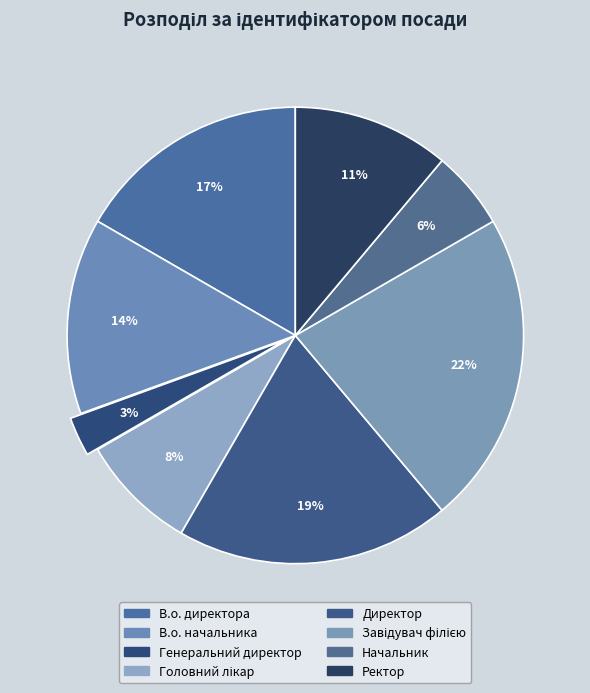

True or false: Директор accounts for 29% of the total.

False